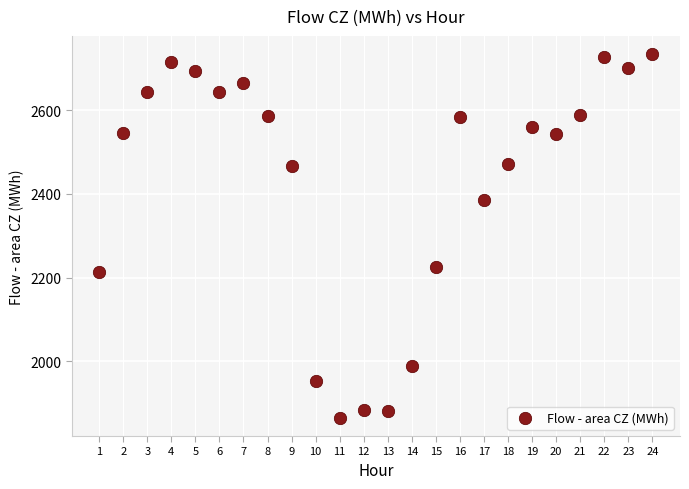

What Y value in the scatter plot is closest to 2299?

2225.0